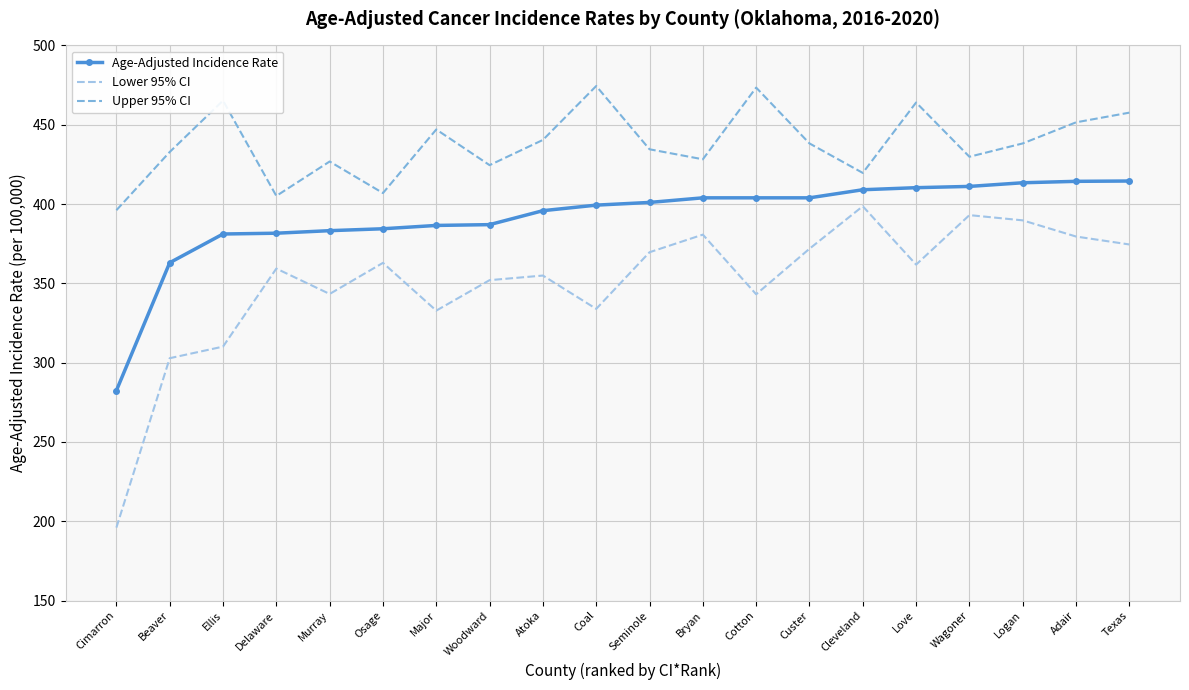

Where does the Upper 95% CI series first go above 438?

Ellis